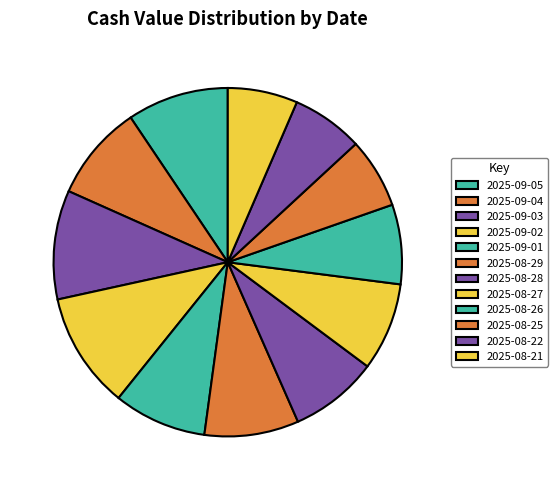

Does 2025-09-03 represent more than half of the total?

No